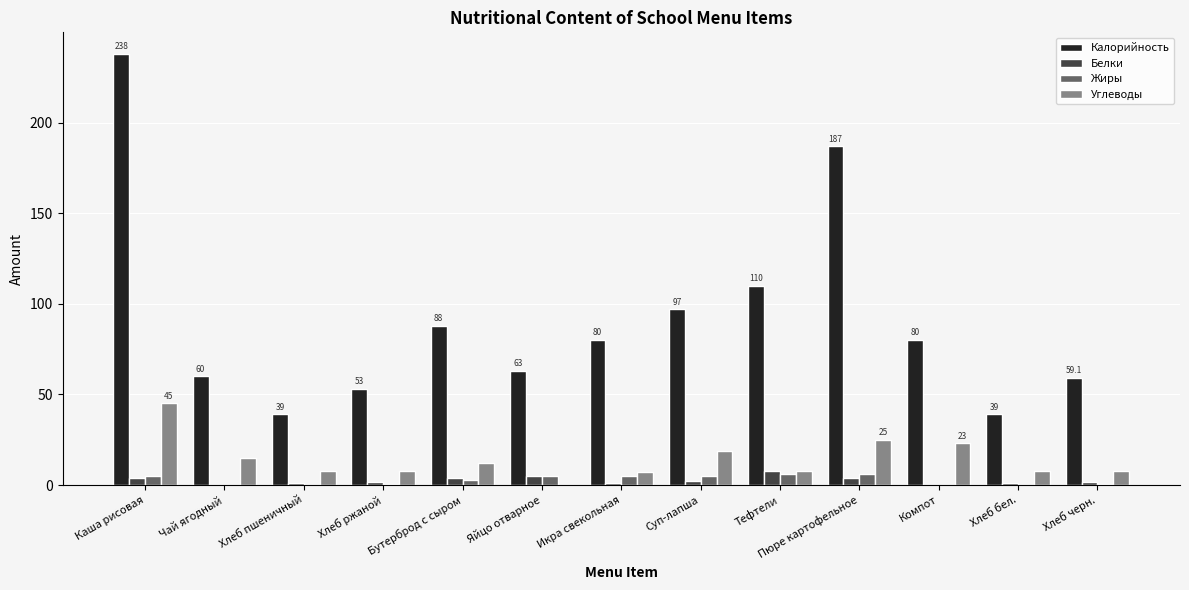

What are all the series names shown in the legend?

Калорийность, Белки, Жиры, Углеводы